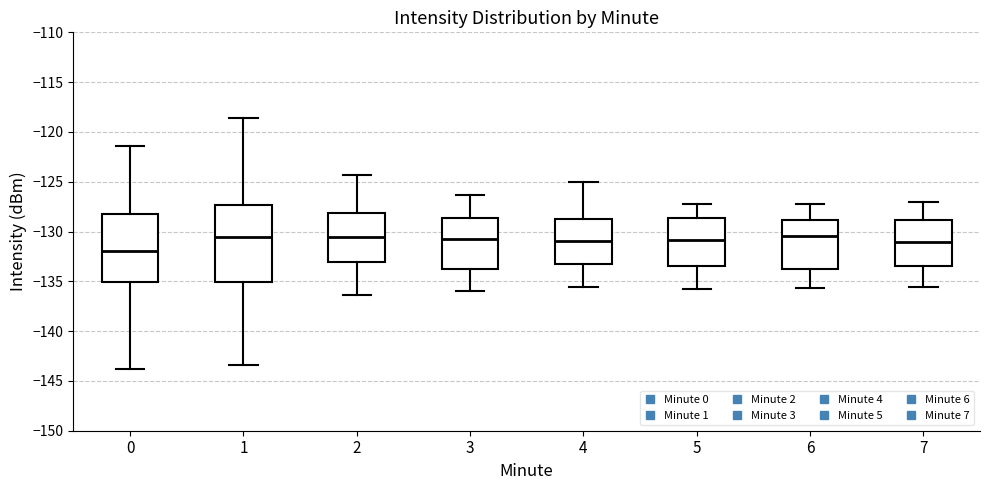

Reading left to right, read every box against the y-axis: the position of its median line, the range the box covers, and the ends of its whiskers. The values are not printed on the chart, so give them approximately, as read against the axis.

0: median -132.0, box -135.0 to -128.0, whiskers -144.0 to -121.5
1: median -130.5, box -135.0 to -127.5, whiskers -143.5 to -118.5
2: median -130.5, box -133.0 to -128.0, whiskers -136.5 to -124.5
3: median -130.5, box -133.5 to -128.5, whiskers -136.0 to -126.5
4: median -131.0, box -133.0 to -128.5, whiskers -135.5 to -125.0
5: median -131.0, box -133.5 to -128.5, whiskers -136.0 to -127.0
6: median -130.5, box -133.5 to -129.0, whiskers -135.5 to -127.0
7: median -131.0, box -133.5 to -129.0, whiskers -135.5 to -127.0